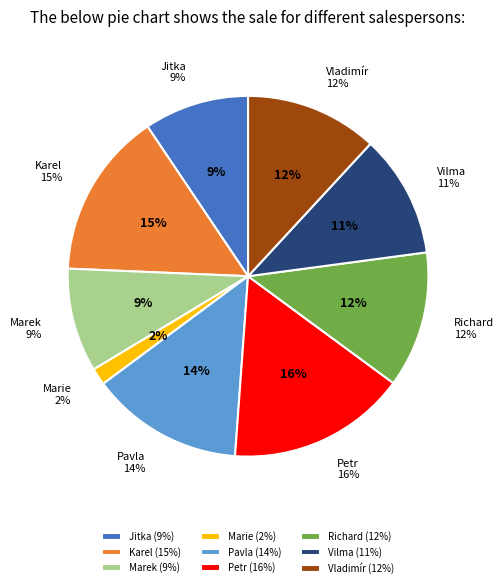

Is it true that Karel is 4% of the pie?

False